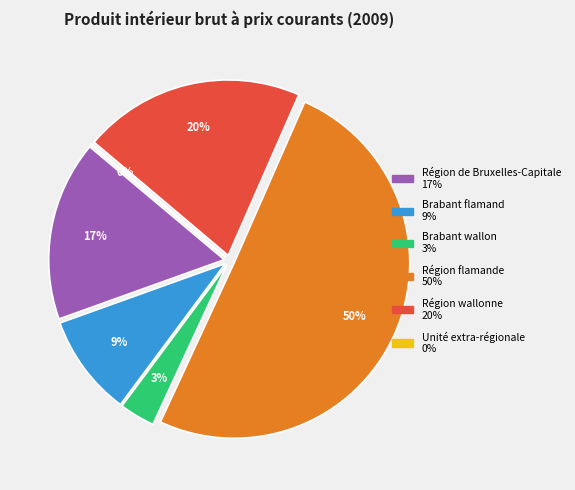

Which has a higher value, Région flamande or Région de Bruxelles-Capitale?

Région flamande